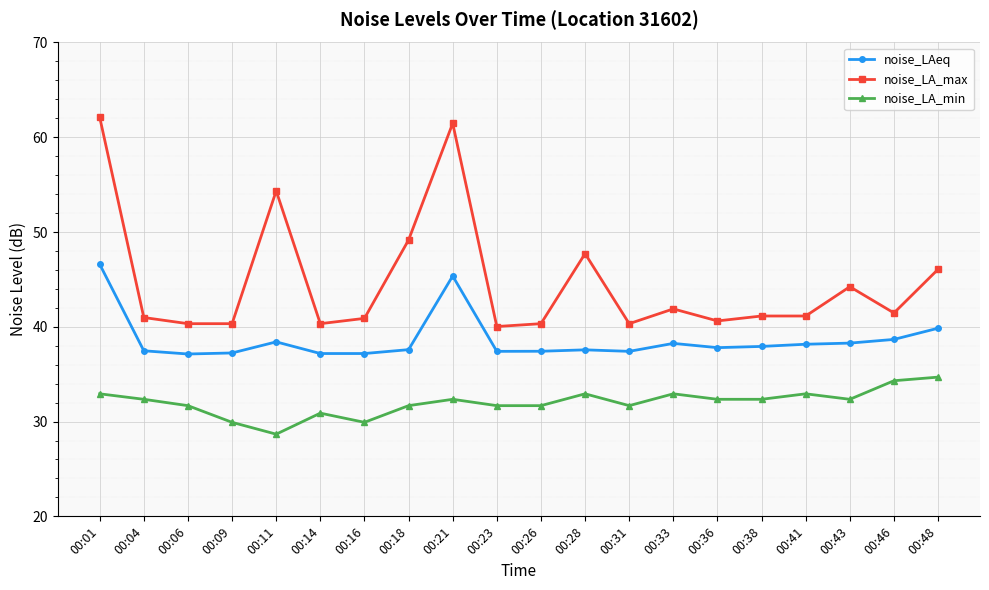

At how many categories does at least one series exceed 50?

3